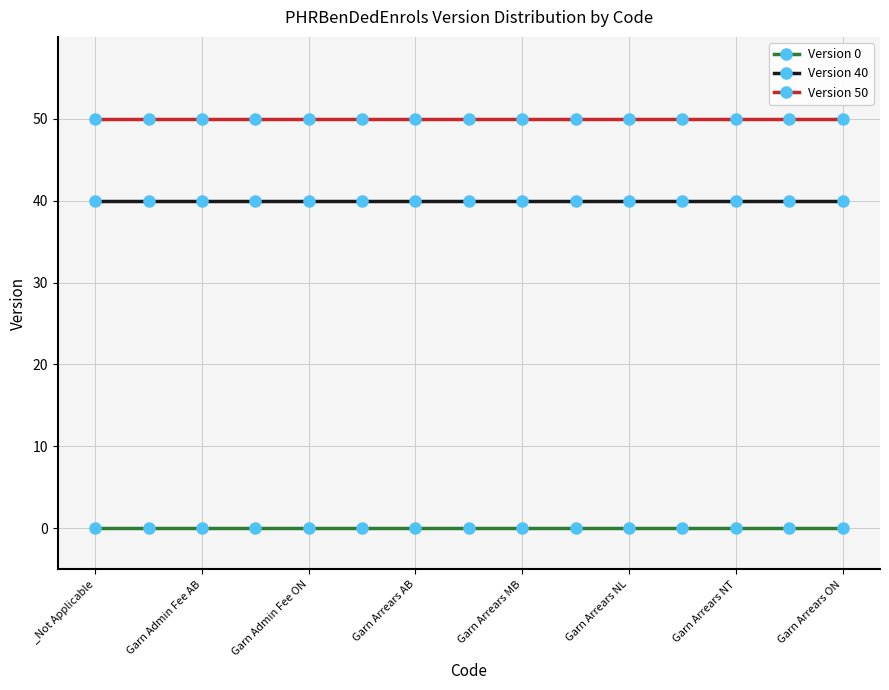

What is the maximum value shown in the chart?

50